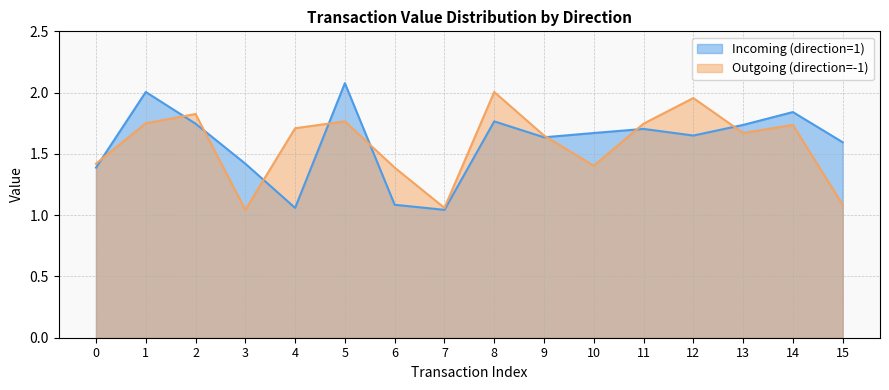

Rank the series at 15 from lowest to highest value.

Outgoing (direction=-1), Incoming (direction=1)